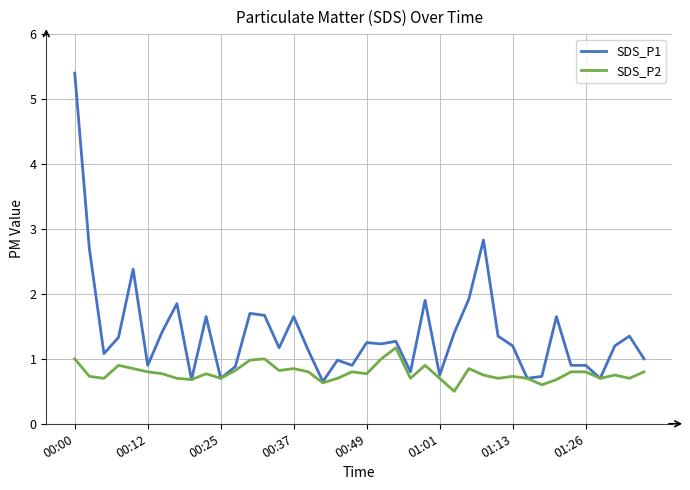

Which series has the largest total across all categories?

SDS_P1